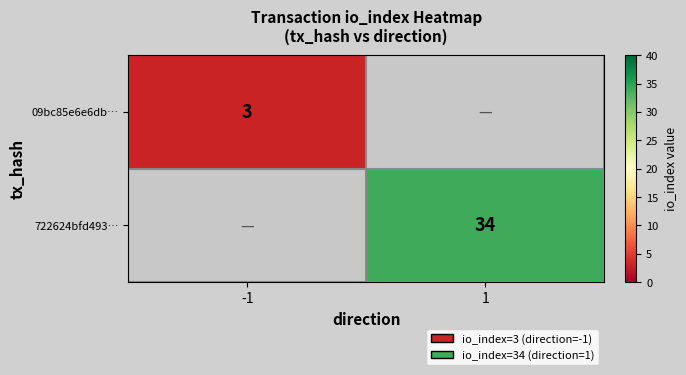

The value of 09bc85e6e6db… at -1 is 3. True or false?

True